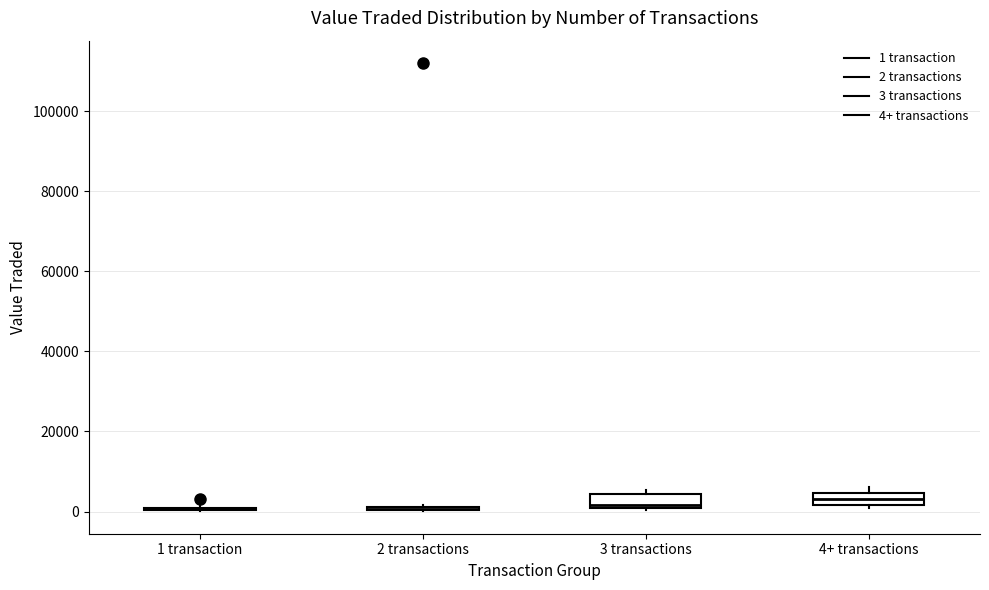

Where is the upper edge of the box for 4+ transactions on the y-axis? The values are not printed on the chart, so give them approximately, as read against the axis.

4000